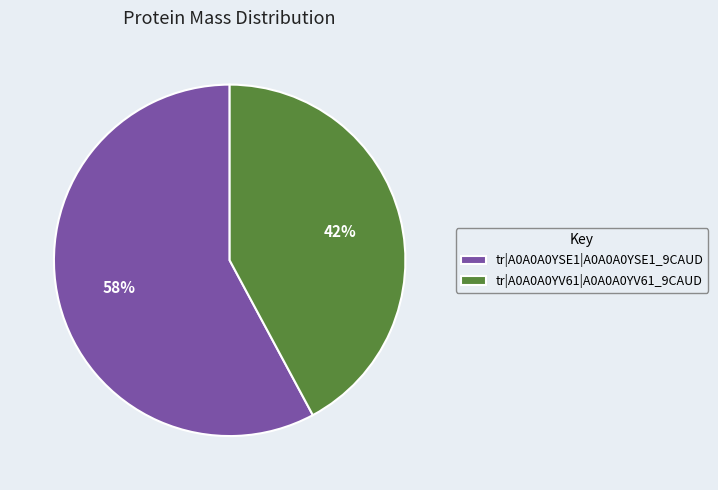

Which has a higher value, tr|A0A0A0YV61|A0A0A0YV61_9CAUD or tr|A0A0A0YSE1|A0A0A0YSE1_9CAUD?

tr|A0A0A0YSE1|A0A0A0YSE1_9CAUD